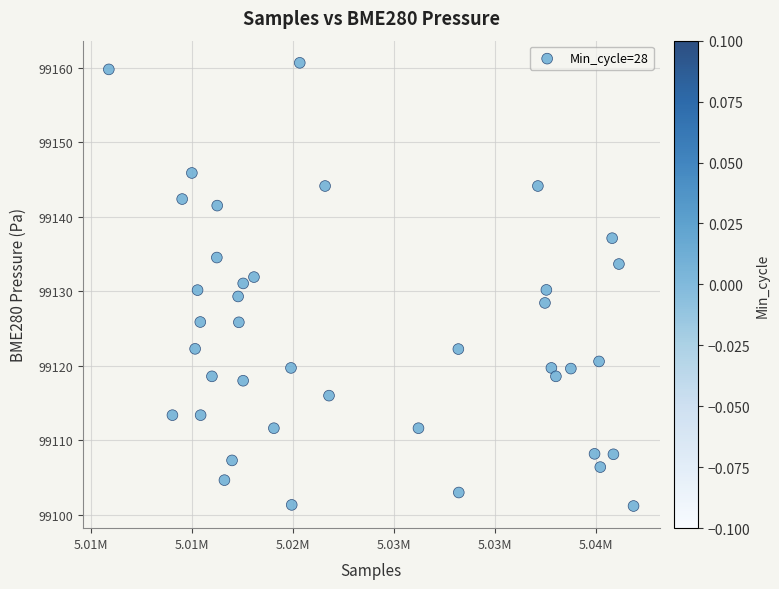

What is the range of X values (max minus min)?

25975.0